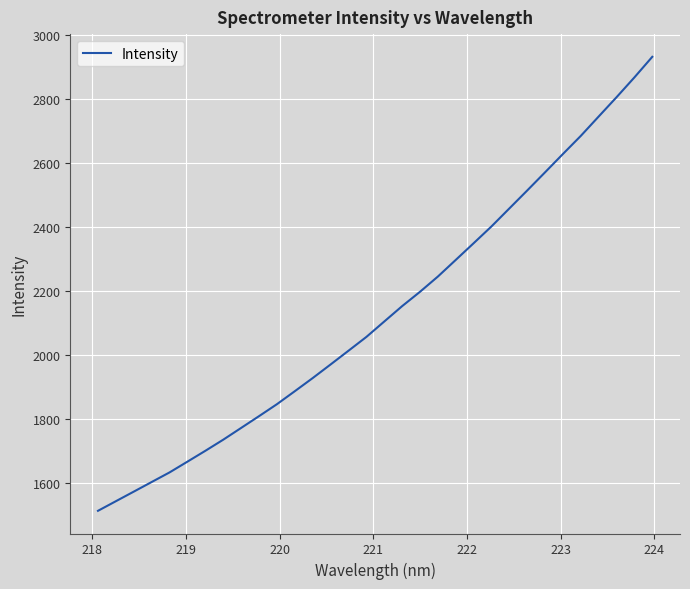

What is the greatest value displayed?

2933.1